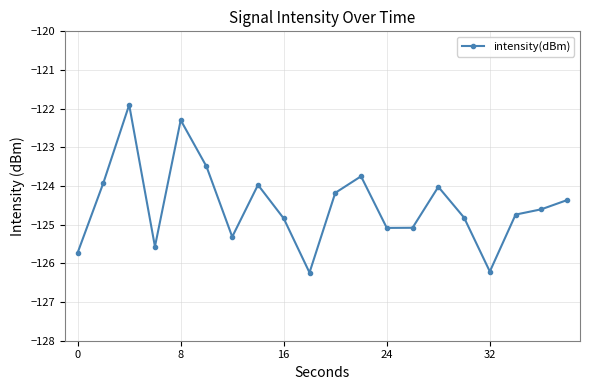

What is the value of the 14th point from the left?

-125.1